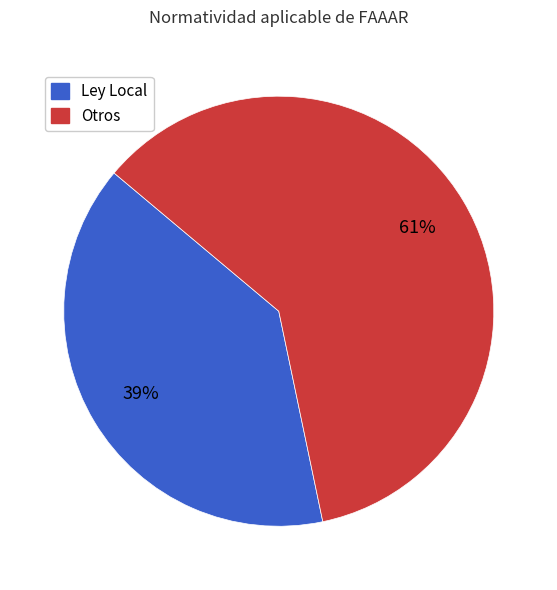

What is the smallest slice in the pie chart?

Ley Local